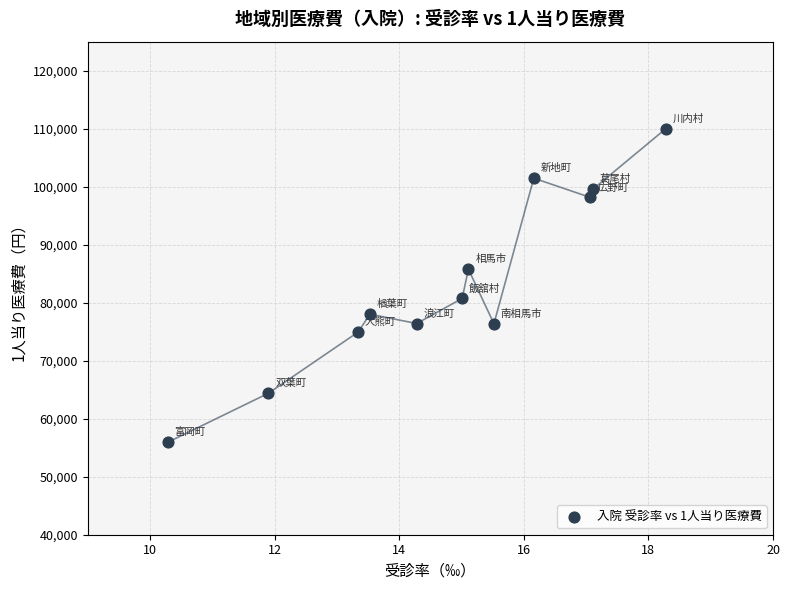

What is the average Y value?

83477